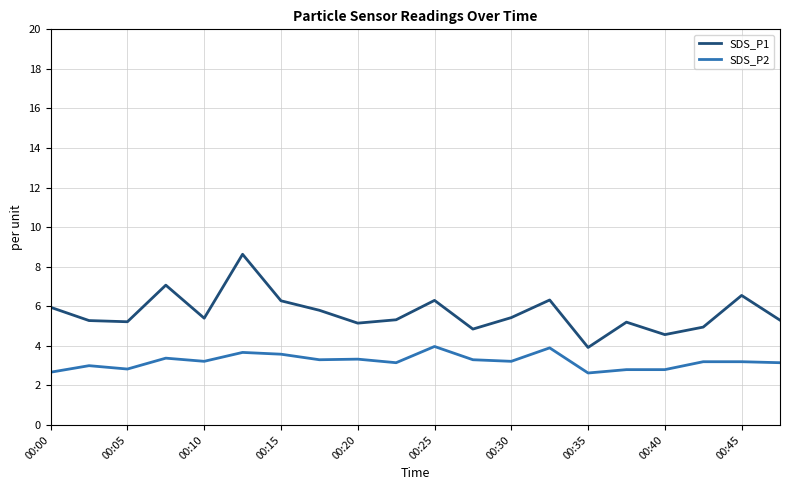

Which series has the largest total across all categories?

SDS_P1